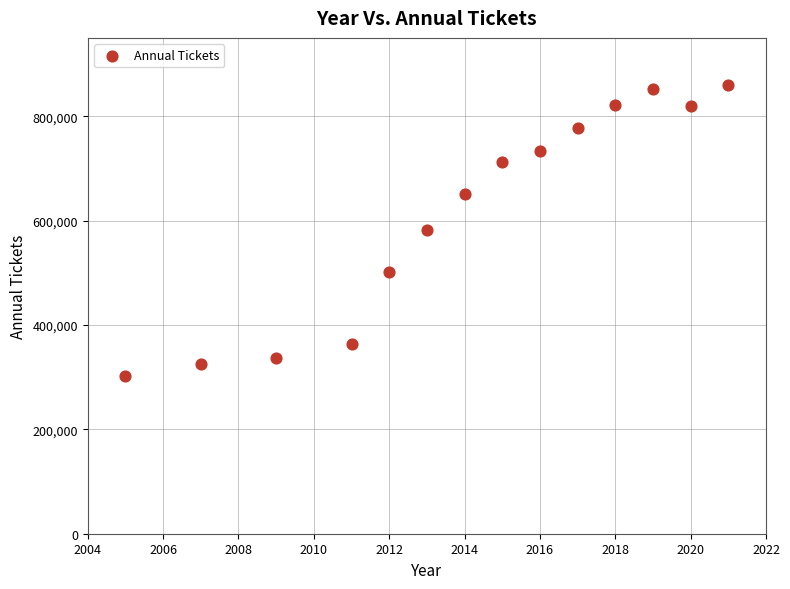

What is the range of X values (max minus min)?

16